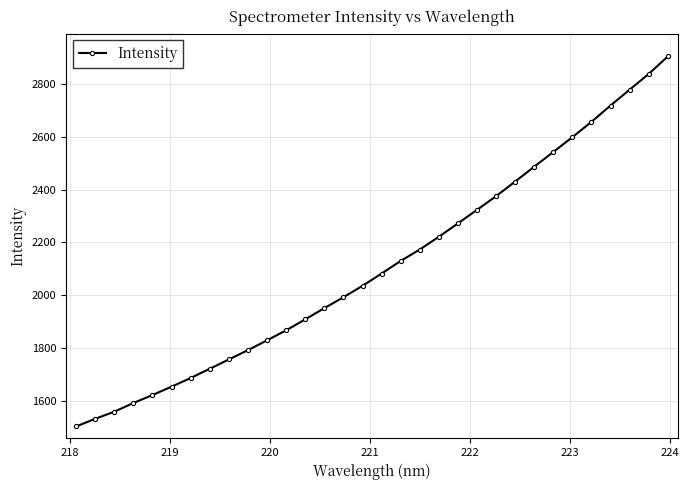

Reading left to right, transcribe all the data shown in this chart.

1502.0	1531.0	1557.9	1591.0	1621.1	1652.9	1685.8	1720.9	1756.1	1791.4	1828.5	1866.6	1908.0	1950.5	1991.9	2035.1	2081.7	2129.4	2172.7	2220.9	2271.8	2323.1	2375.0	2430.3	2486.8	2542.4	2598.5	2656.6	2718.4	2778.4	2838.1	2904.2